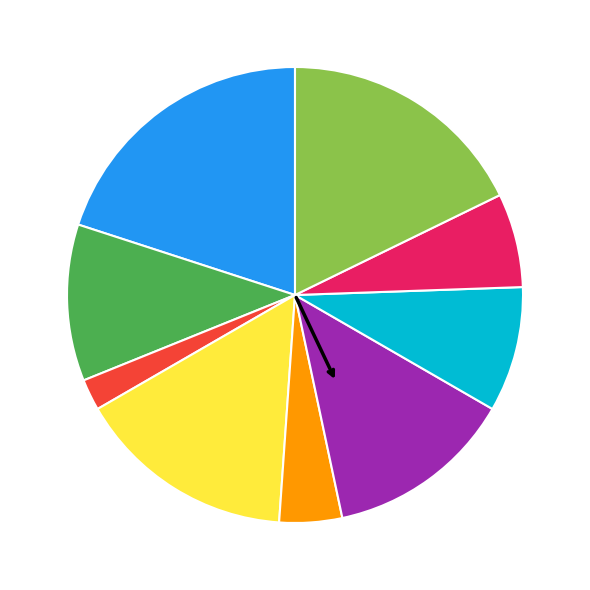

Does any single category account for the majority?

No